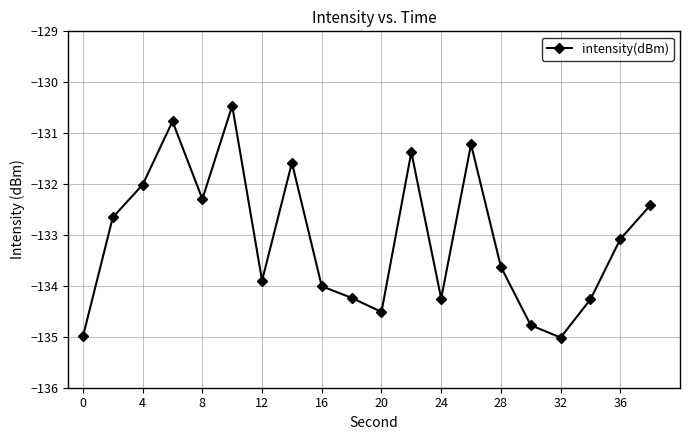

What is the difference between the second highest and second lowest values?

4.2